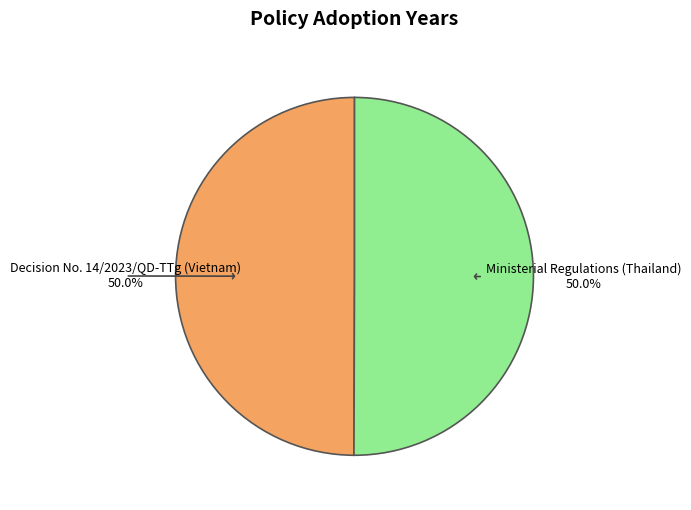

How much of the chart is everything except Ministerial Regulations (Thailand)?

50.0%